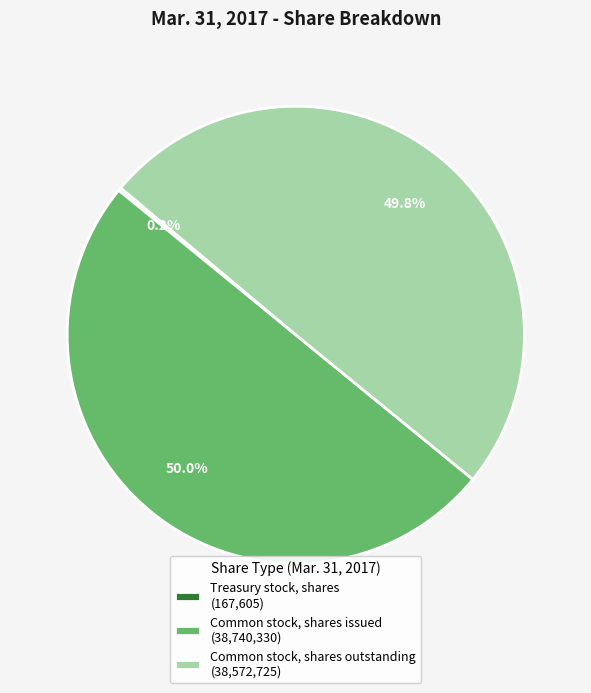

What portion of the pie excludes Common stock, shares issued (38,740,330)?

50.0%